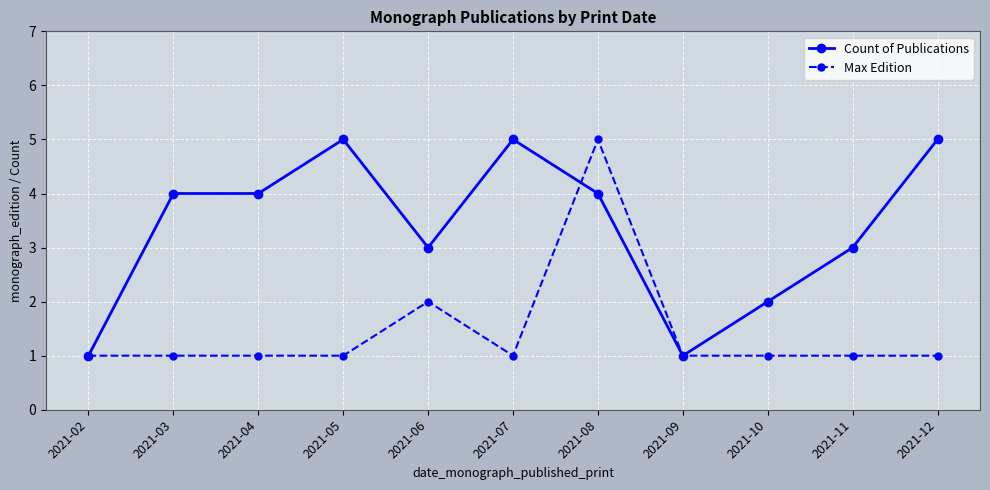

What is the minimum value for Count of Publications?

1